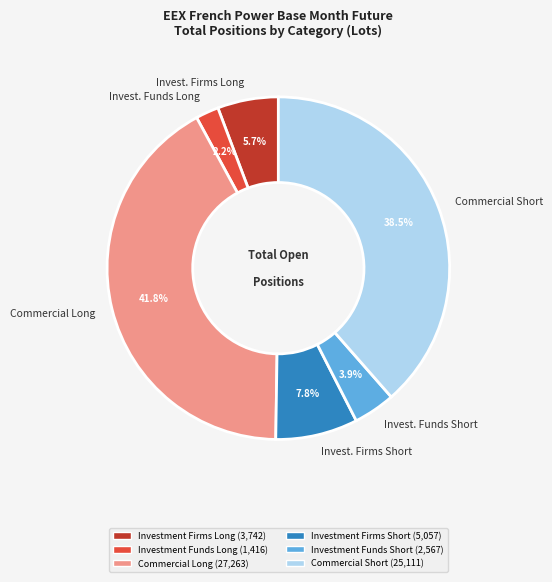

What is the total percentage of Commercial Long and Invest. Firms Short?

49.6%